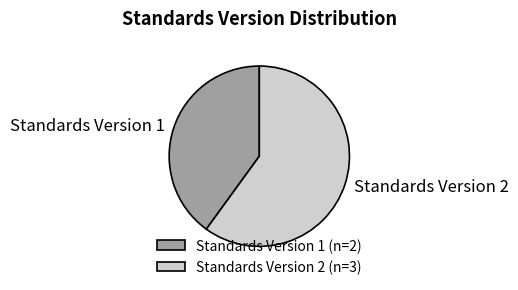

Is it true that Standards Version 1 is 40% of the pie?

True